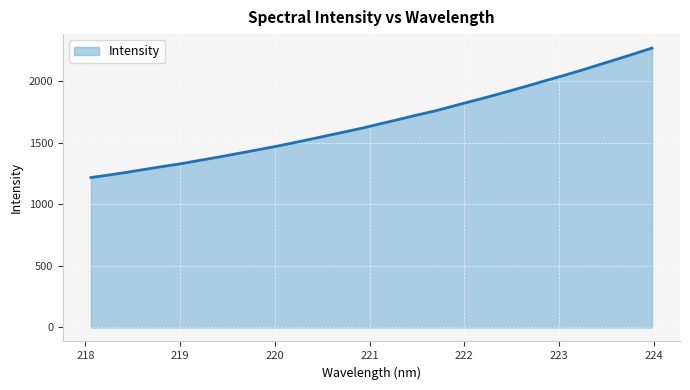

What is the difference between the maximum and minimum values?

1049.9